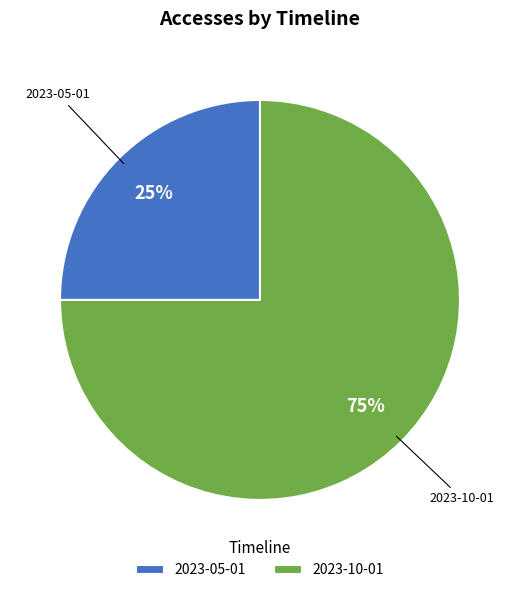

Is there a majority slice in this chart?

Yes